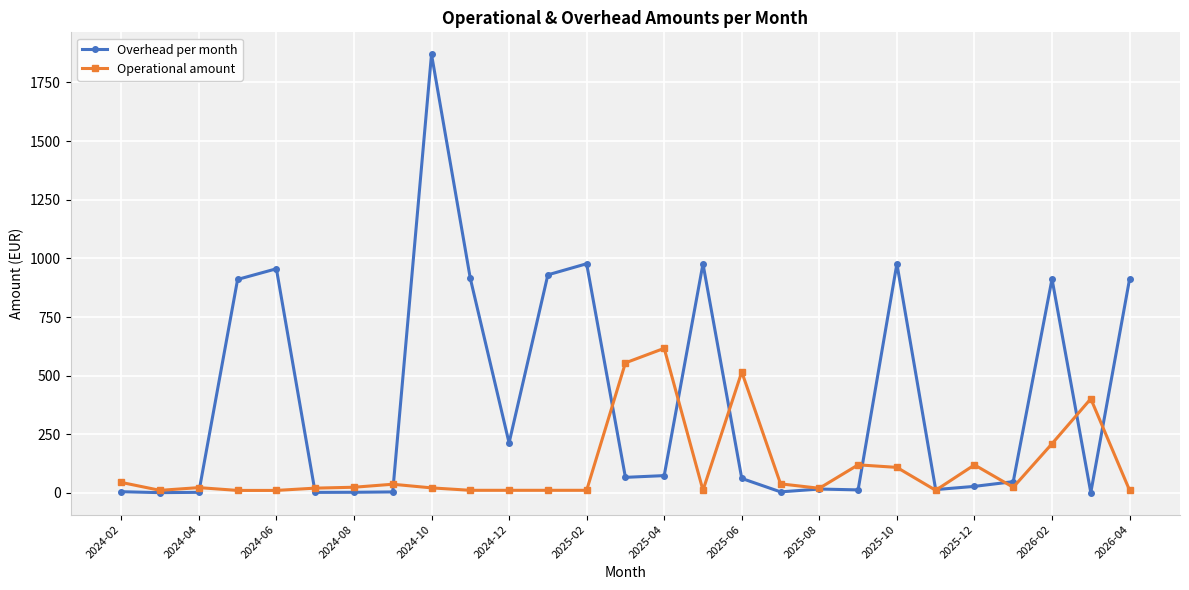

List the series in order of their overall mean, highest first.

Overhead per month, Operational amount